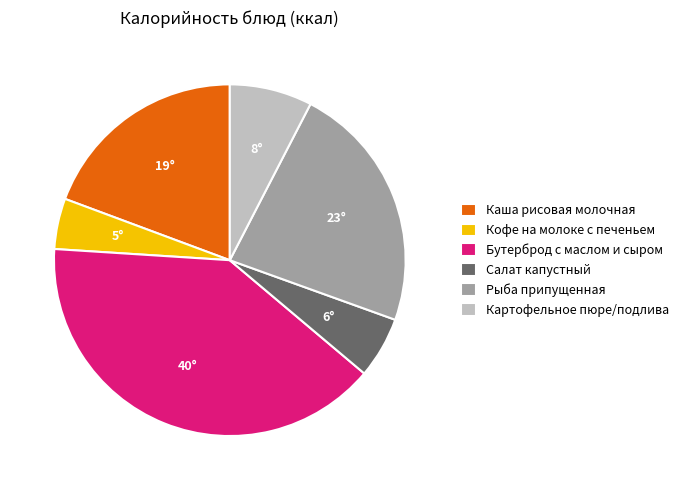

Combined, do Бутерброд с маслом и сыром and Салат капустный account for over 50%?

No